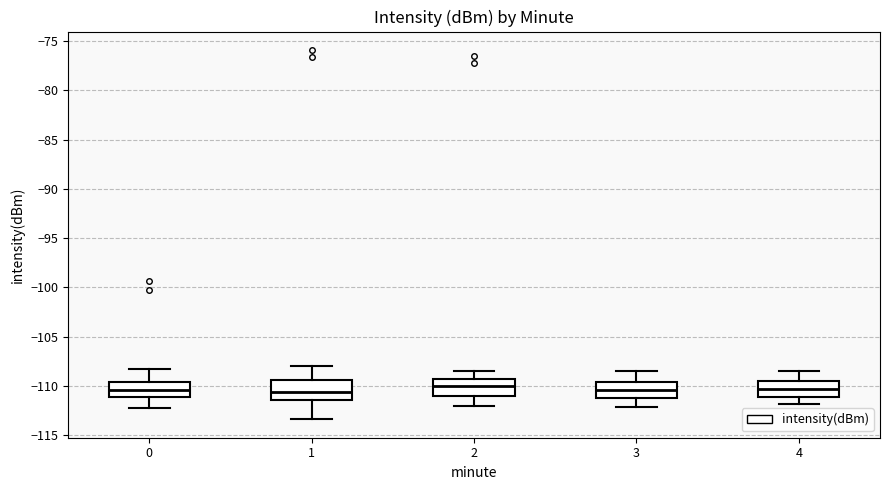

Reading left to right, read every box against the y-axis: the position of its median line, the range the box covers, and the ends of its whiskers. The values are not printed on the chart, so give them approximately, as read against the axis.

0: median -110.5, box -111.0 to -109.5, whiskers -112.0 to -108.0
1: median -110.5, box -111.5 to -109.5, whiskers -113.5 to -108.0
2: median -110.0, box -111.0 to -109.5, whiskers -112.0 to -108.5
3: median -110.5, box -111.0 to -109.5, whiskers -112.0 to -108.5
4: median -110.5, box -111.0 to -109.5, whiskers -112.0 to -108.5